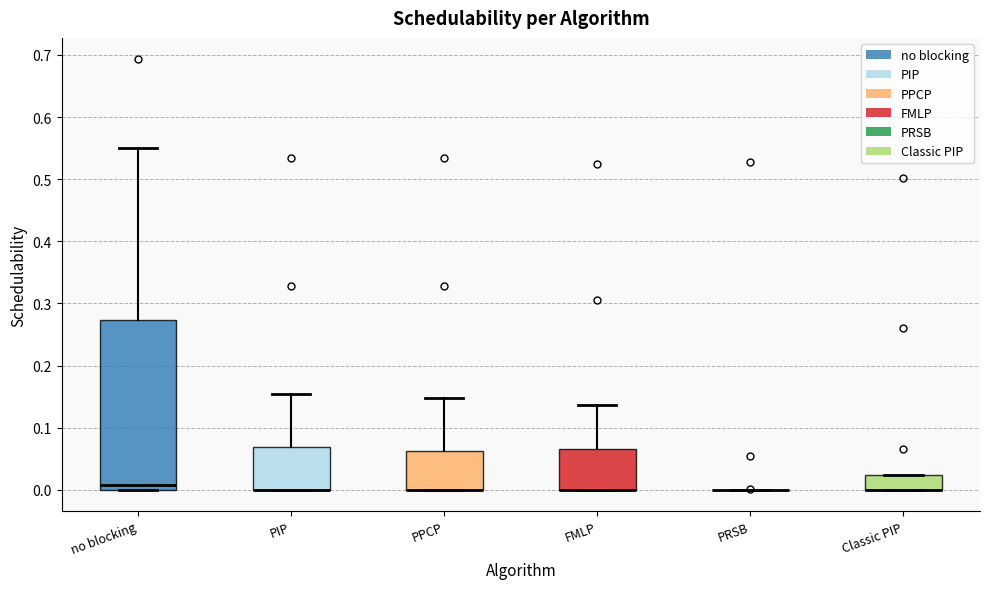

Reading left to right, read every box against the y-axis: the position of its median line, the range the box covers, and the ends of its whiskers. The values are not printed on the chart, so give them approximately, as read against the axis.

no blocking: median 0.01, box 0.00 to 0.27, whiskers 0.00 to 0.55
PIP: median 0.00 (drawn on the box's lower edge), box 0.00 to 0.07, whiskers 0.00 to 0.15
PPCP: median 0.00 (drawn on the box's lower edge), box 0.00 to 0.06, whiskers 0.00 to 0.15
FMLP: median 0.00 (drawn on the box's lower edge), box 0.00 to 0.07, whiskers 0.00 to 0.14
PRSB: box collapsed to a line at 0.00, whiskers 0.00 to 0.00
Classic PIP: median 0.00 (drawn on the box's lower edge), box 0.00 to 0.02, whiskers 0.00 to 0.02